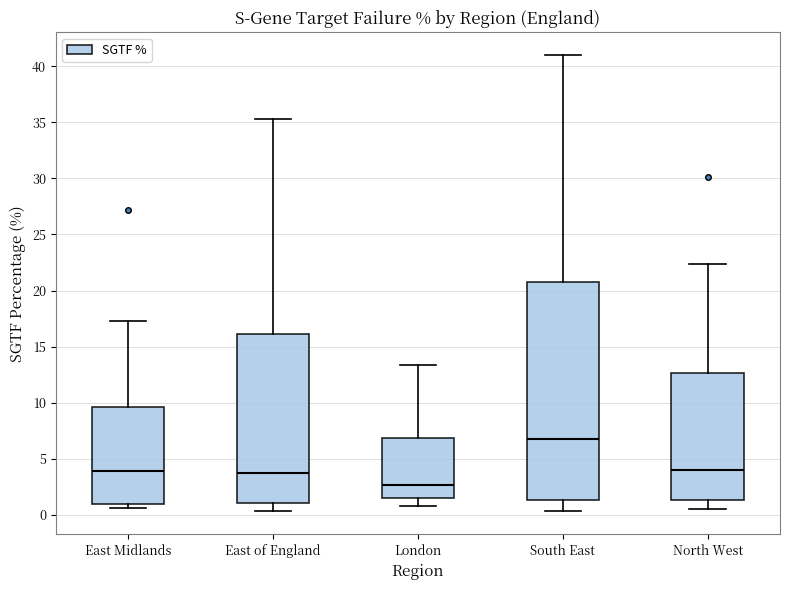

Reading left to right, read every box against the y-axis: the position of its median line, the range the box covers, and the ends of its whiskers. The values are not printed on the chart, so give them approximately, as read against the axis.

East Midlands: median 4.0, box 1.0 to 9.5, whiskers 0.5 to 17.5
East of England: median 4.0, box 1.0 to 16.0, whiskers 0.5 to 35.5
London: median 2.5, box 1.5 to 7.0, whiskers 1.0 to 13.5
South East: median 7.0, box 1.5 to 21.0, whiskers 0.5 to 41.0
North West: median 4.0, box 1.5 to 12.5, whiskers 0.5 to 22.5